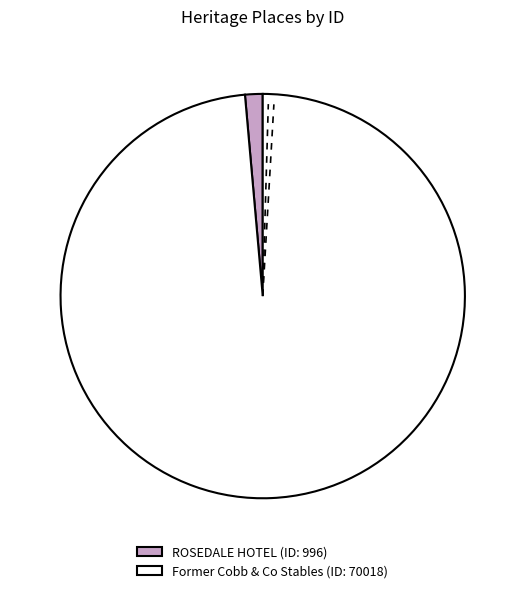

Is there a majority slice in this chart?

Yes